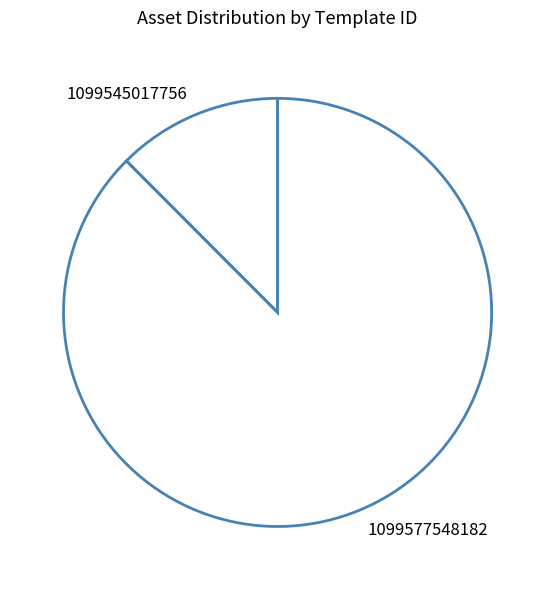

Is 1099577548182 the majority of the pie?

Yes